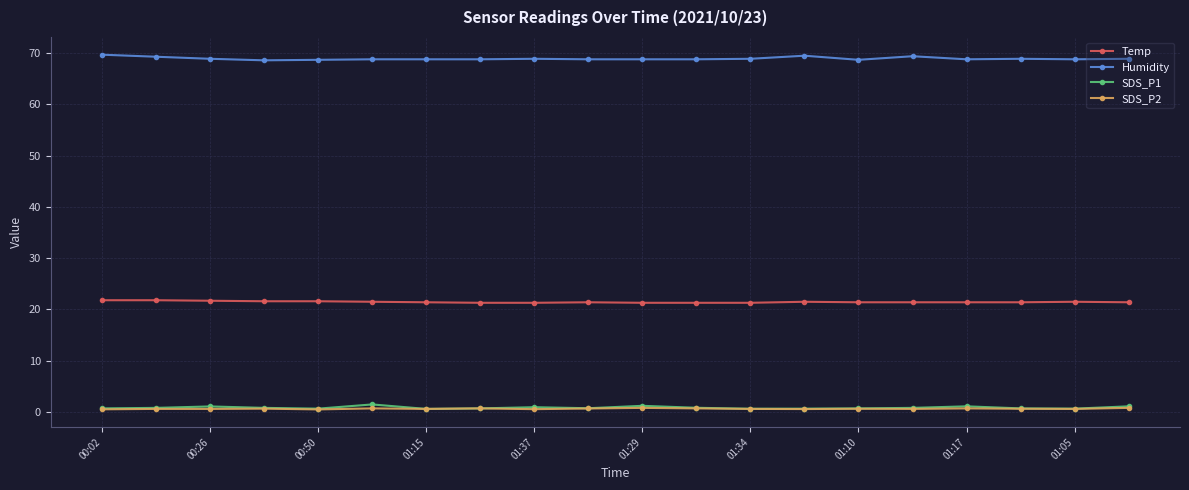

At how many categories does at least one series exceed 7?

20